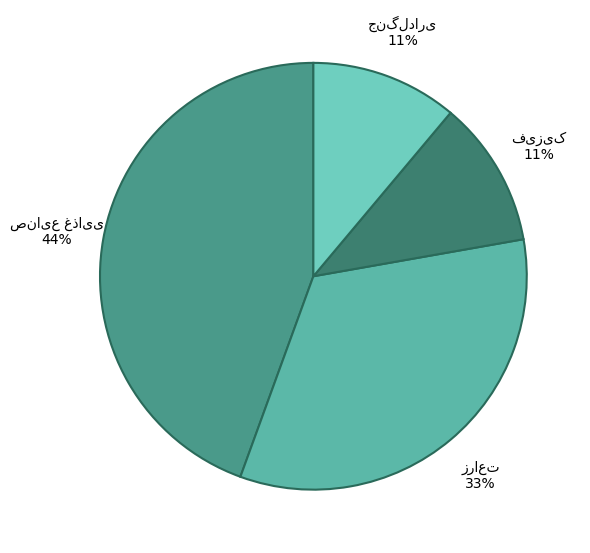

What percentage is the جنگلداری slice, to the nearest percent?

11%